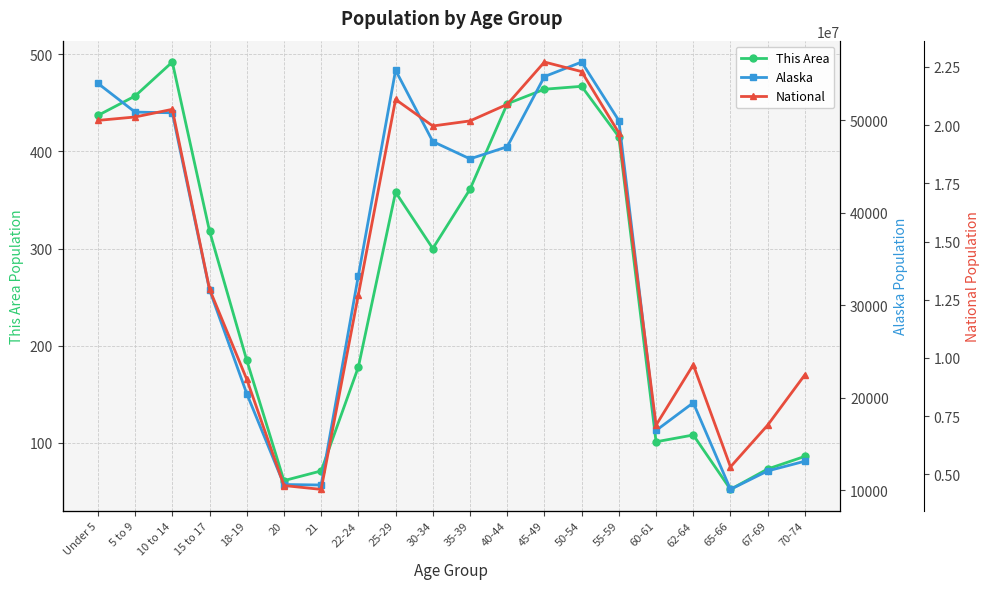

Reading left to right, what are all the values shown in this chart?

This Area: Under 5=437	5 to 9=457	10 to 14=492	15 to 17=318	18-19=185	20=61	21=71	22-24=178	25-29=358	30-34=300	35-39=361	40-44=449	45-49=464	50-54=467	55-59=415	60-61=101	62-64=108	65-66=52	67-69=73	70-74=86
Alaska: Under 5=53996	5 to 9=50887	10 to 14=50816	15 to 17=31679	18-19=20462	20=10628	21=10577	22-24=33214	25-29=55419	30-34=47706	35-39=45833	40-44=47141	45-49=54726	50-54=56300	55-59=49971	60-61=16471	62-64=19467	65-66=10103	67-69=12099	70-74=13148
National: Under 5=20201362	5 to 9=20348657	10 to 14=20677194	15 to 17=12954254	18-19=9086089	20=4519129	21=4354294	22-24=12712576	25-29=21101849	30-34=19962099	35-39=20179642	40-44=20890964	45-49=22708591	50-54=22298125	55-59=19664805	60-61=7113727	62-64=9704197	65-66=5319902	67-69=7115361	70-74=9278166